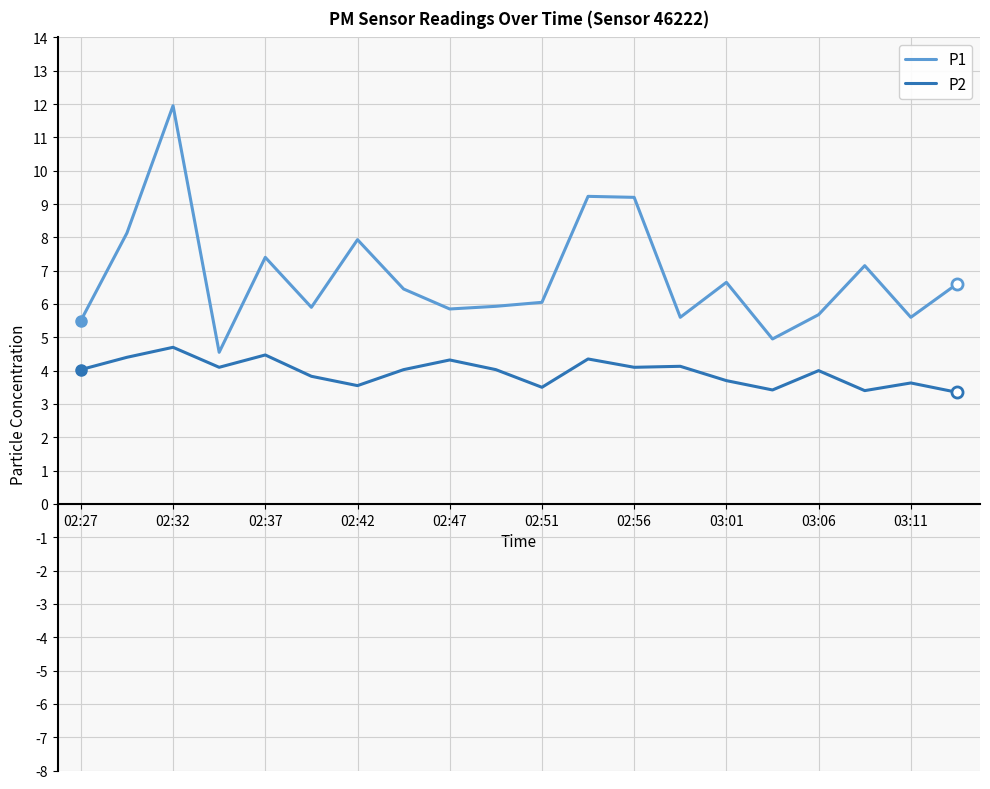

List the series in order of their overall mean, highest first.

P1, P2